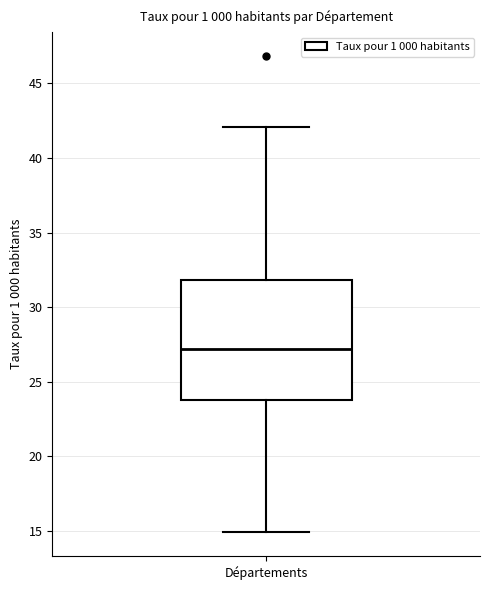

Read this box plot against the y-axis: the position of the median line, the range covered by the box, and the ends of both whiskers. The values are not printed on the chart, so give them approximately, as read against the axis.

median 27, box 24 to 32, whiskers 15 to 42